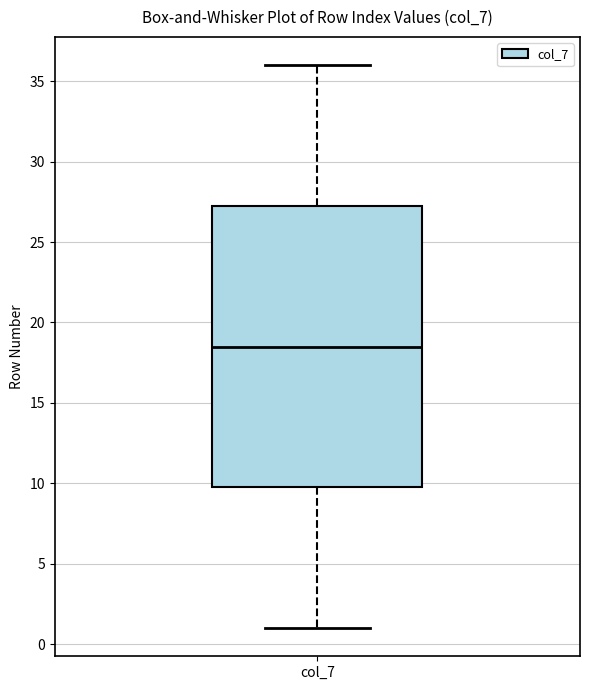

Where is the upper edge of the box for col_7 on the y-axis? The values are not printed on the chart, so give them approximately, as read against the axis.

27.5